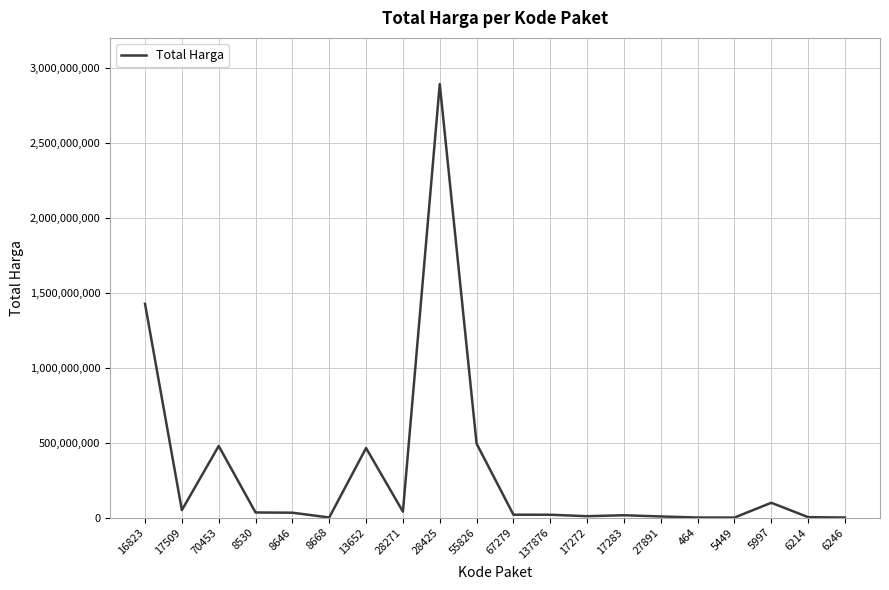

What is the greatest value displayed?

2892122000